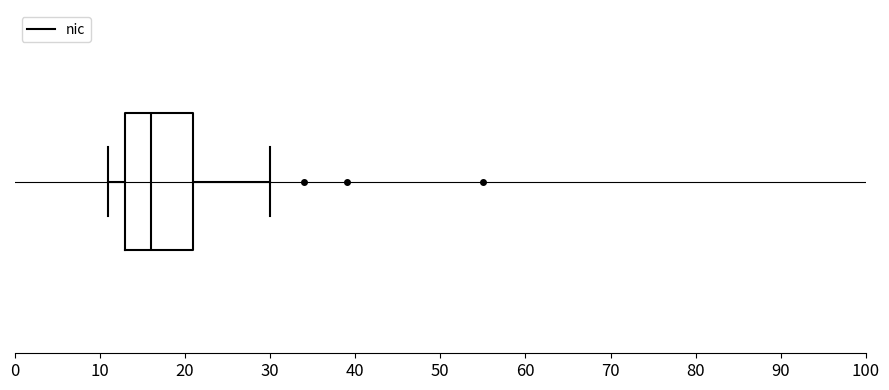

Transcribe this box plot: give where the median line is, the range the box spans, and where the two whiskers end, as read against the x-axis. The values are not printed on the chart, so give them approximately, as read against the axis.

median 16, box 13 to 21, whiskers 11 to 30